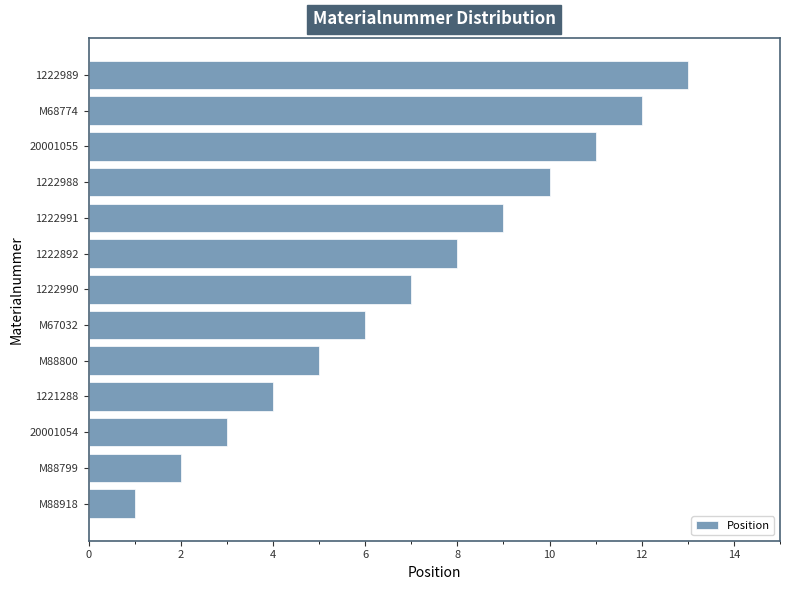

The value at 1222989 is 9. True or false?

False